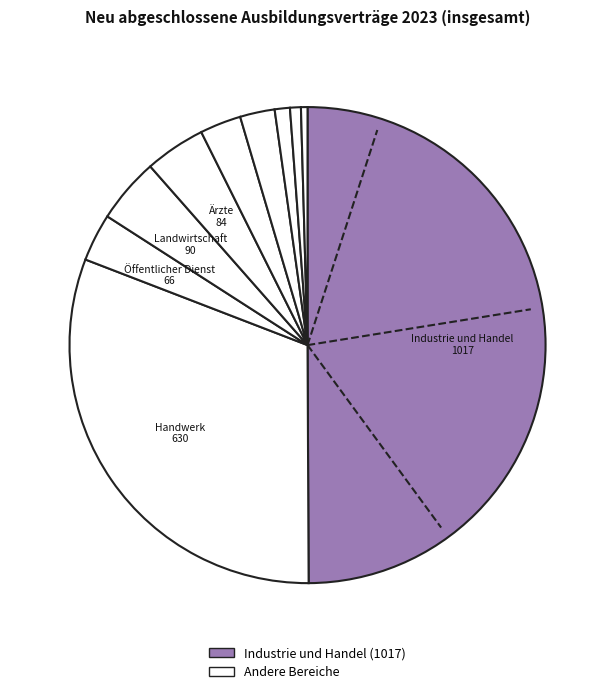

Which slice is the smallest?

Freie Berufe - Apotheker